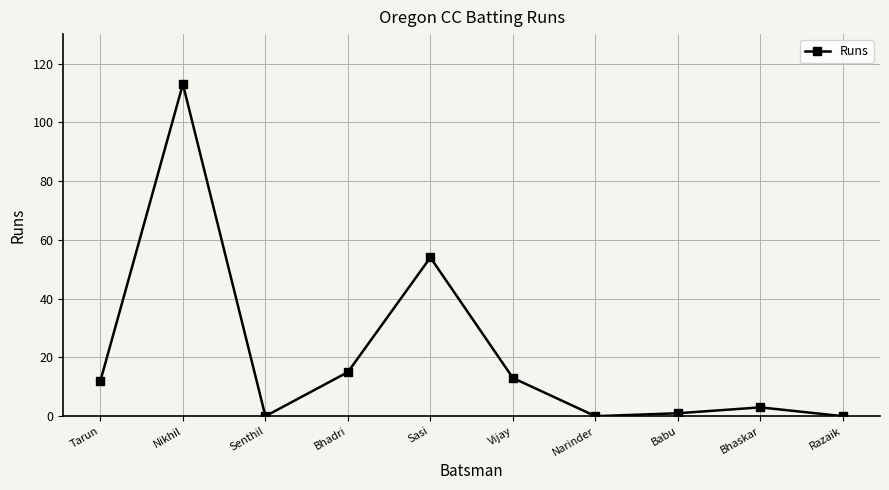

What is the label of the 5th point from the left?

Sasi